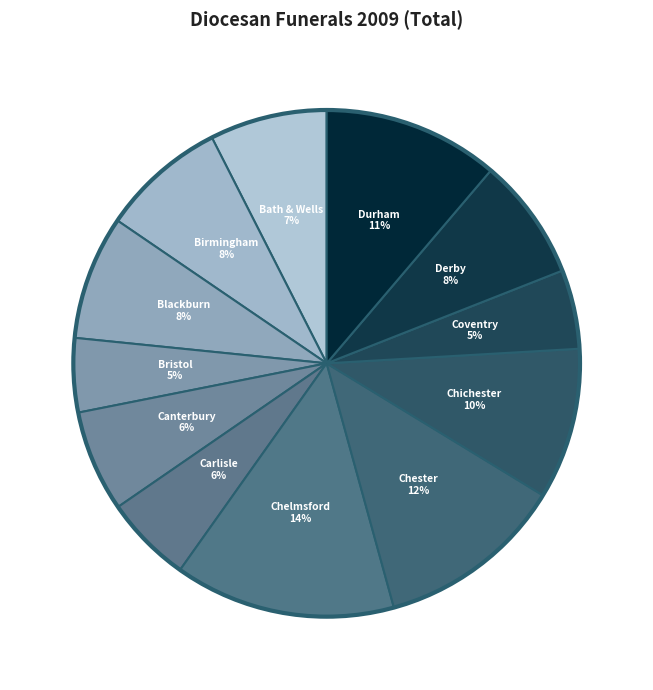

Which category has the smallest portion of the pie?

Bristol